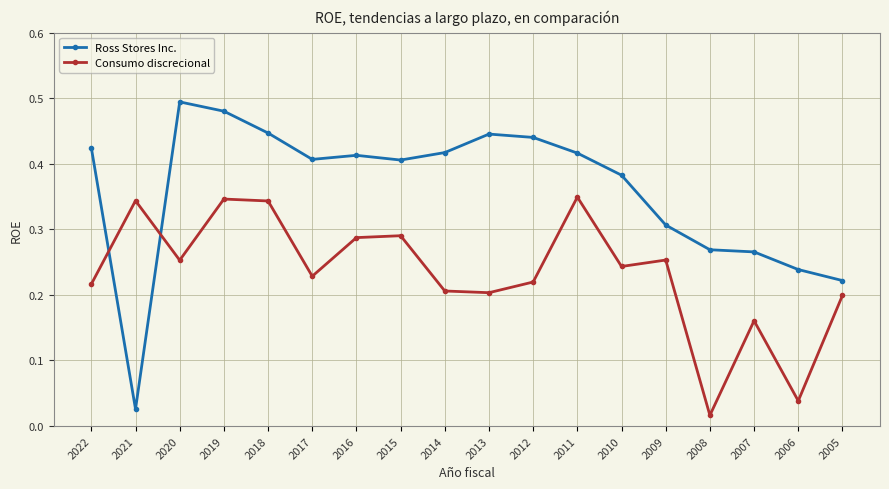

At which label is Ross Stores Inc. closest to 0?

2021